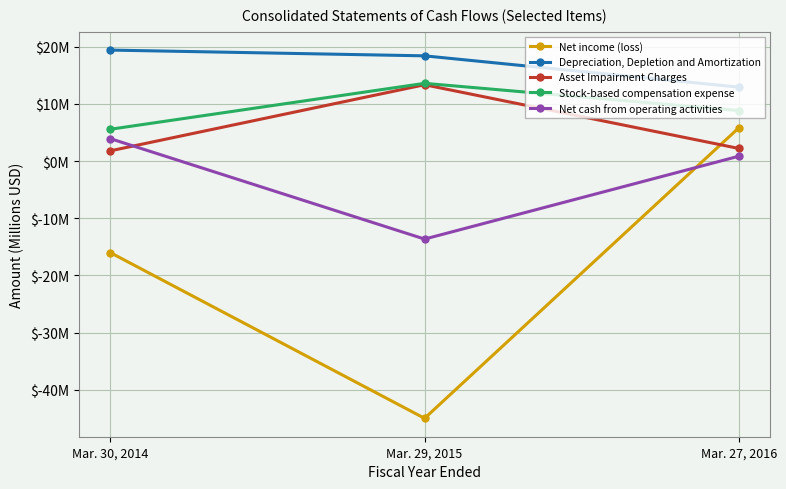

What is the spread (max minus min) of values at Mar. 27, 2016?

12.1